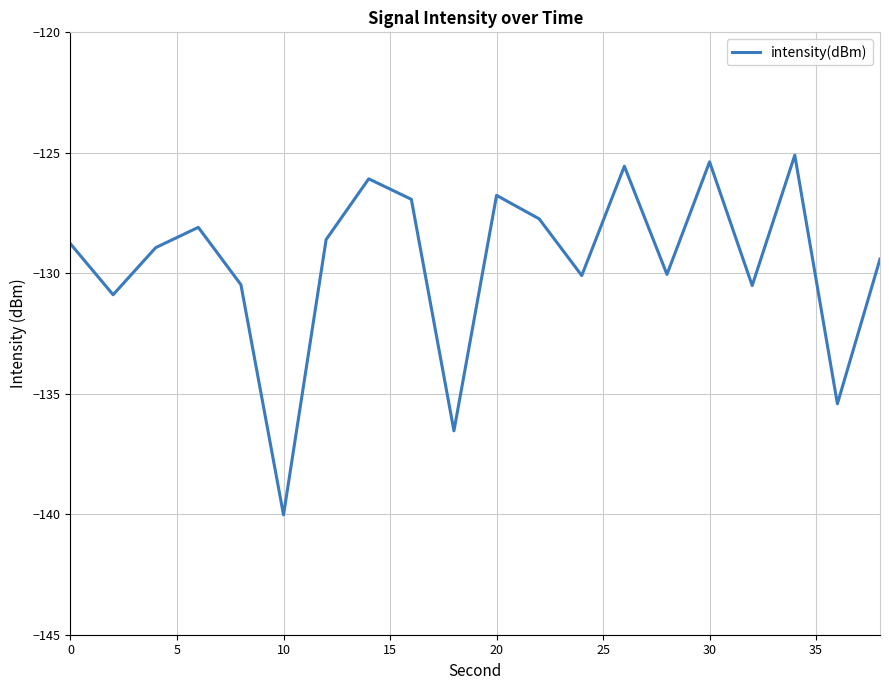

What is the minimum value shown in the chart?

-140.0